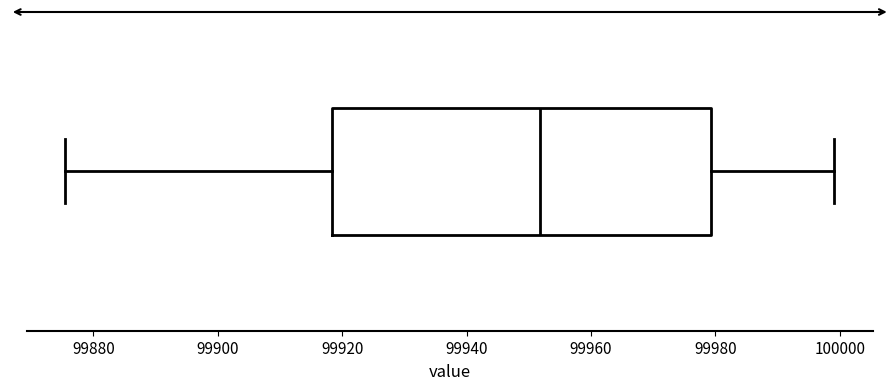

Where does the right whisker of the box end on the x-axis? The values are not printed on the chart, so give them approximately, as read against the axis.

100000